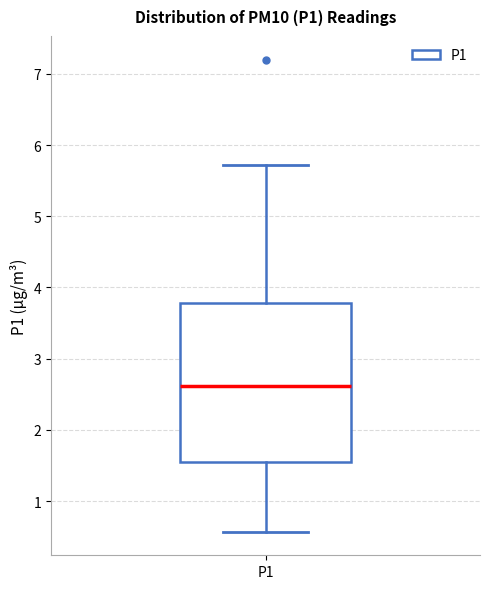

Transcribe this box plot: give where the median line is, the range the box spans, and where the two whiskers end, as read against the y-axis. The values are not printed on the chart, so give them approximately, as read against the axis.

median 2.6, box 1.5 to 3.8, whiskers 0.6 to 5.7